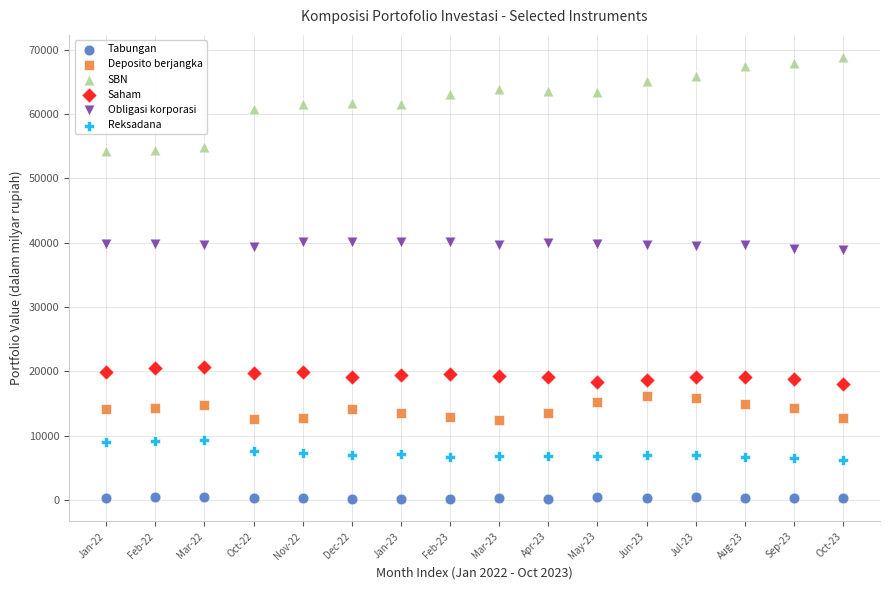

What are all the series names shown in the legend?

Tabungan, Deposito berjangka, SBN, Saham, Obligasi korporasi, Reksadana